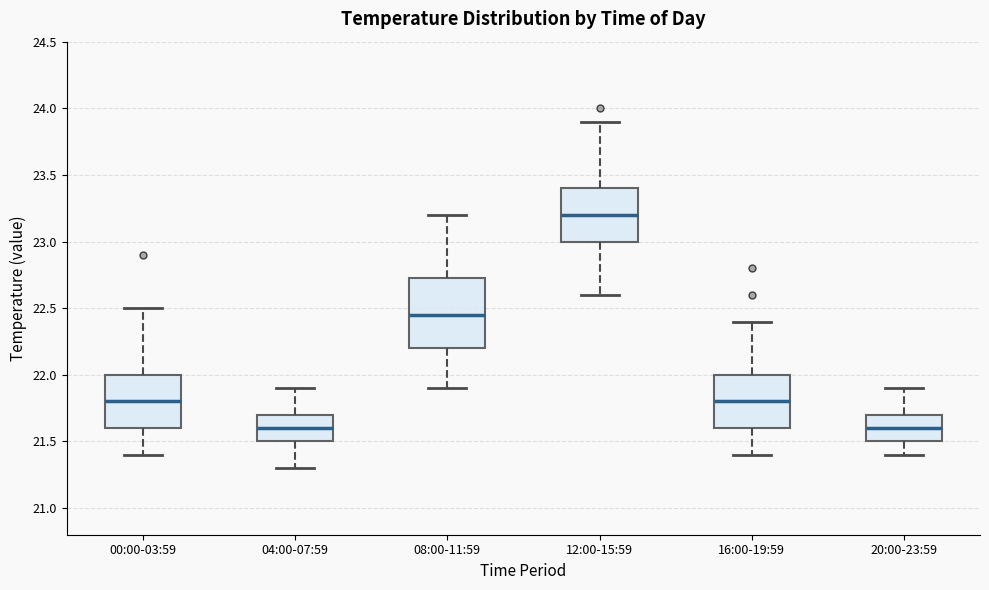

Reading left to right, transcribe this box plot: for each box, give where its median line is, the range the box spans, and where its two whiskers end, as read against the y-axis. The values are not printed on the chart, so give them approximately, as read against the axis.

00:00-03:59: median 21.80, box 21.60 to 22.00, whiskers 21.40 to 22.50
04:00-07:59: median 21.60, box 21.50 to 21.70, whiskers 21.30 to 21.90
08:00-11:59: median 22.45, box 22.20 to 22.75, whiskers 21.90 to 23.20
12:00-15:59: median 23.20, box 23.00 to 23.40, whiskers 22.60 to 23.90
16:00-19:59: median 21.80, box 21.60 to 22.00, whiskers 21.40 to 22.40
20:00-23:59: median 21.60, box 21.50 to 21.70, whiskers 21.40 to 21.90